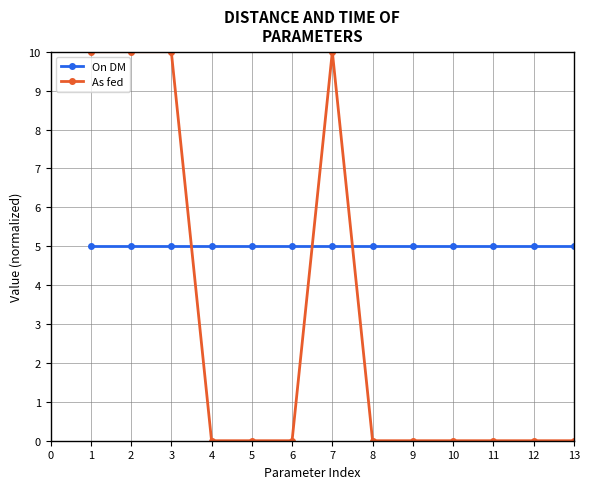

List the series in order of their overall mean, lowest first.

As fed, On DM